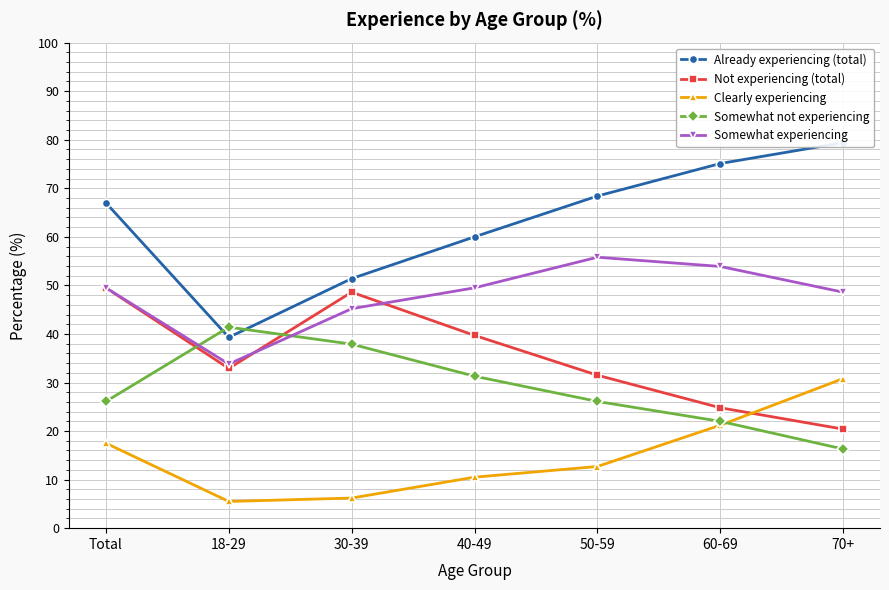

True or false: Already experiencing (total) and Somewhat experiencing intersect in this chart.

False